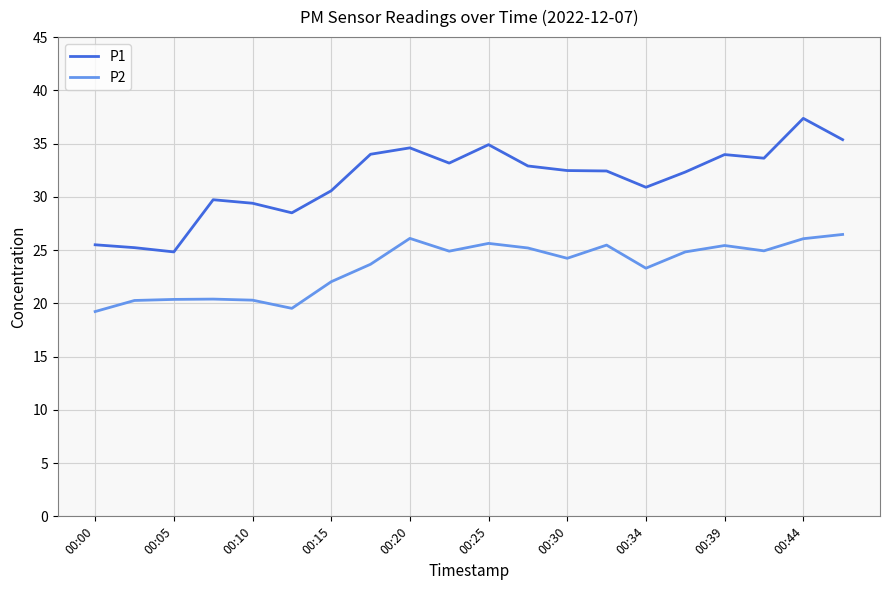

What is the highest value of the P1 series?

37.4